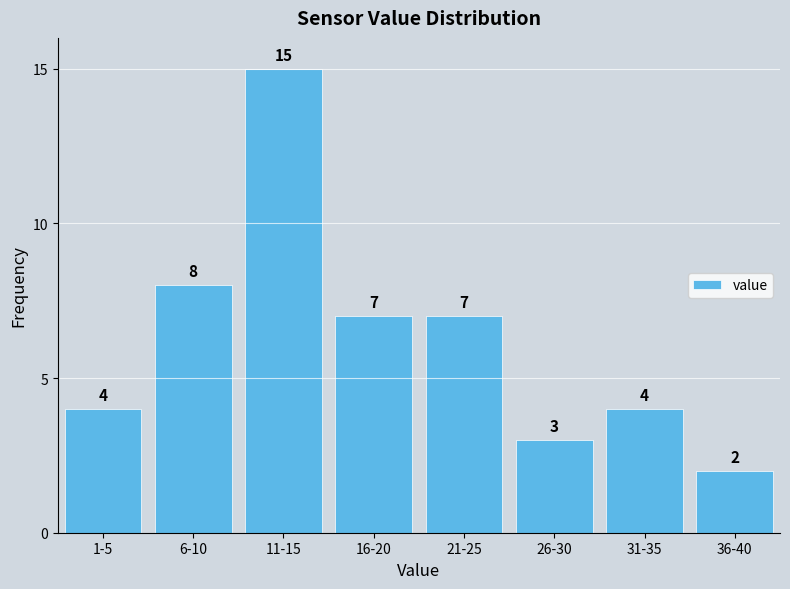

Reading right to left, what are all the values shown in this chart?

36-40=2	31-35=4	26-30=3	21-25=7	16-20=7	11-15=15	6-10=8	1-5=4